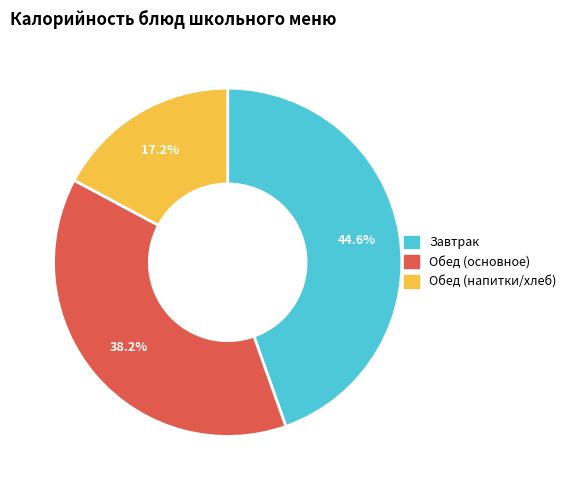

Is there a majority slice in this chart?

No